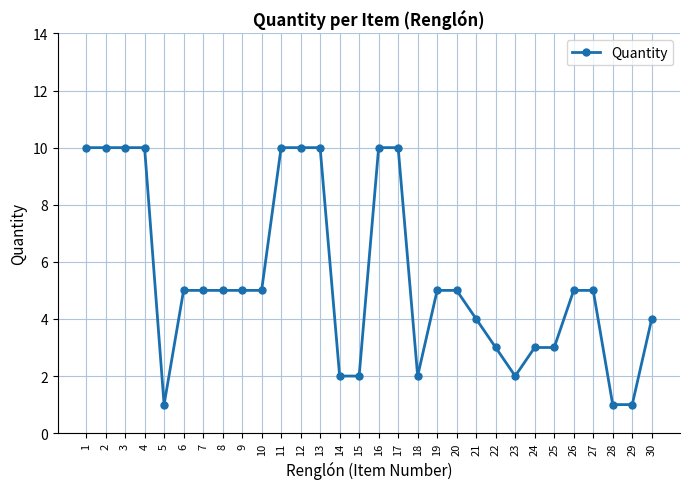

Reading right to left, list all the values displayed in this chart.

4	1	1	5	5	3	3	2	3	4	5	5	2	10	10	2	2	10	10	10	5	5	5	5	5	1	10	10	10	10